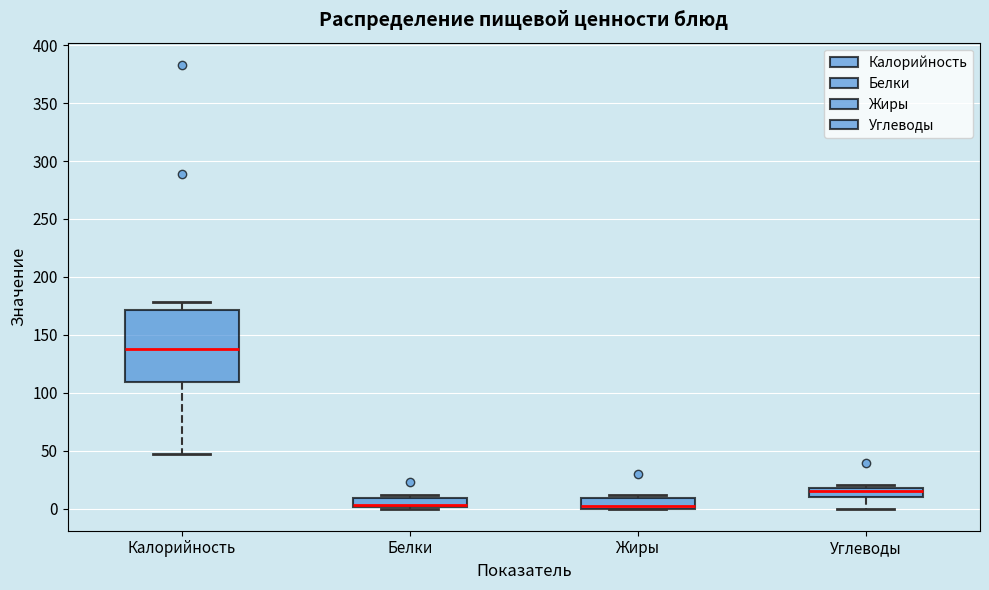

Where is the upper edge of the box for Белки on the y-axis? The values are not printed on the chart, so give them approximately, as read against the axis.

10